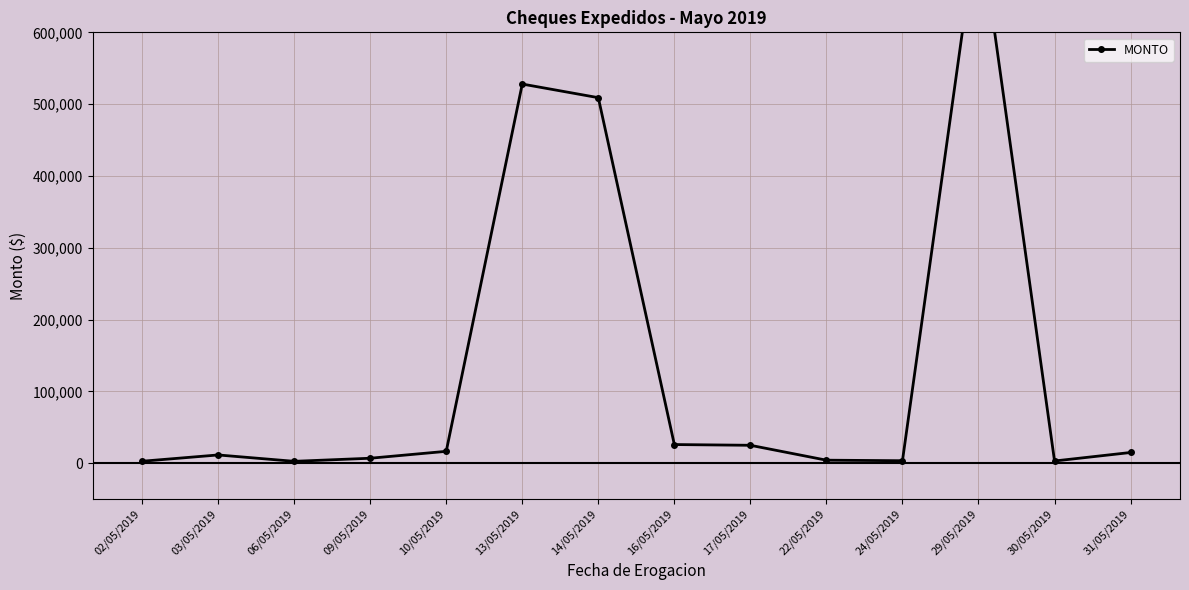

Where is the first local minimum?

06/05/2019